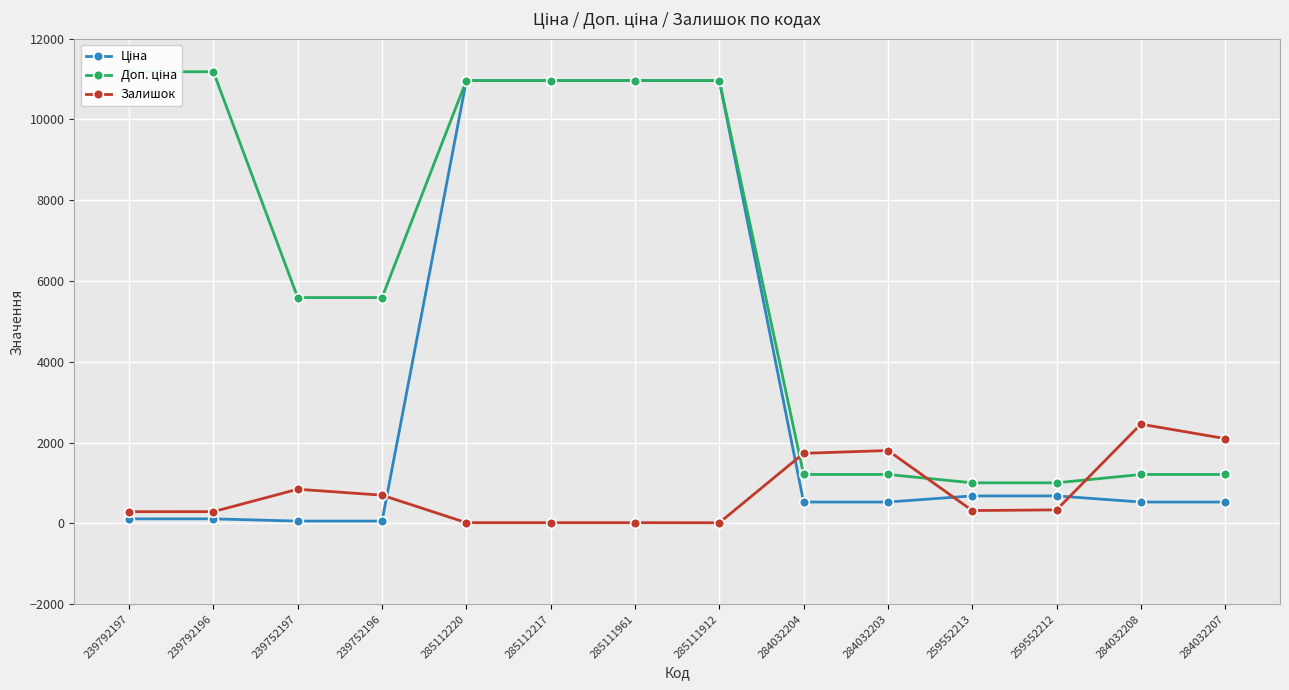

True or false: Доп. ціна and Ціна cross at least once.

False